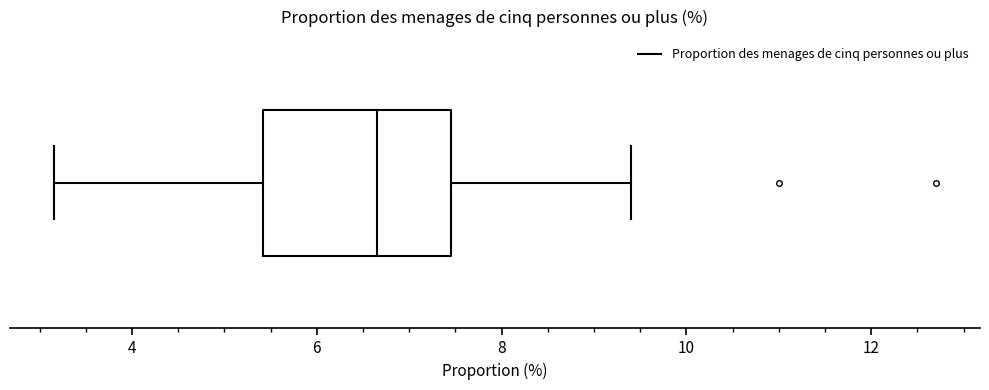

Transcribe this box plot: give where the median line is, the range the box spans, and where the two whiskers end, as read against the x-axis. The values are not printed on the chart, so give them approximately, as read against the axis.

median 6.6, box 5.4 to 7.4, whiskers 3.2 to 9.4